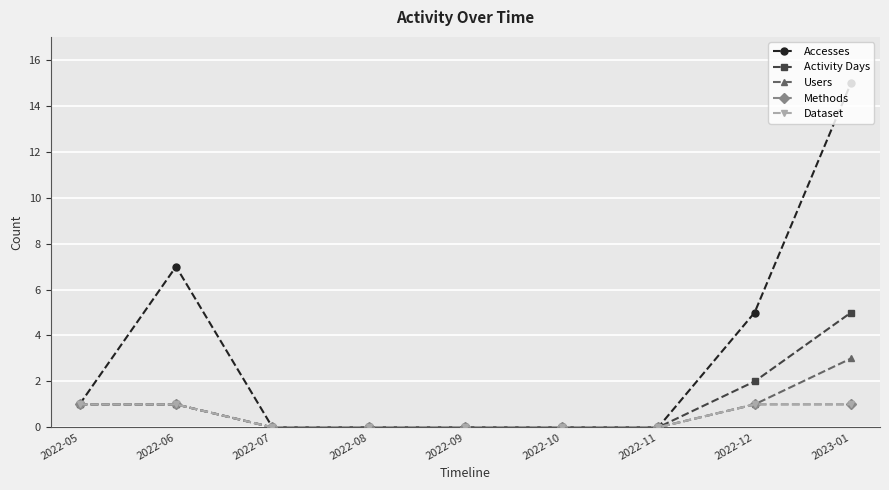

Which series has the largest range (max minus min)?

Accesses